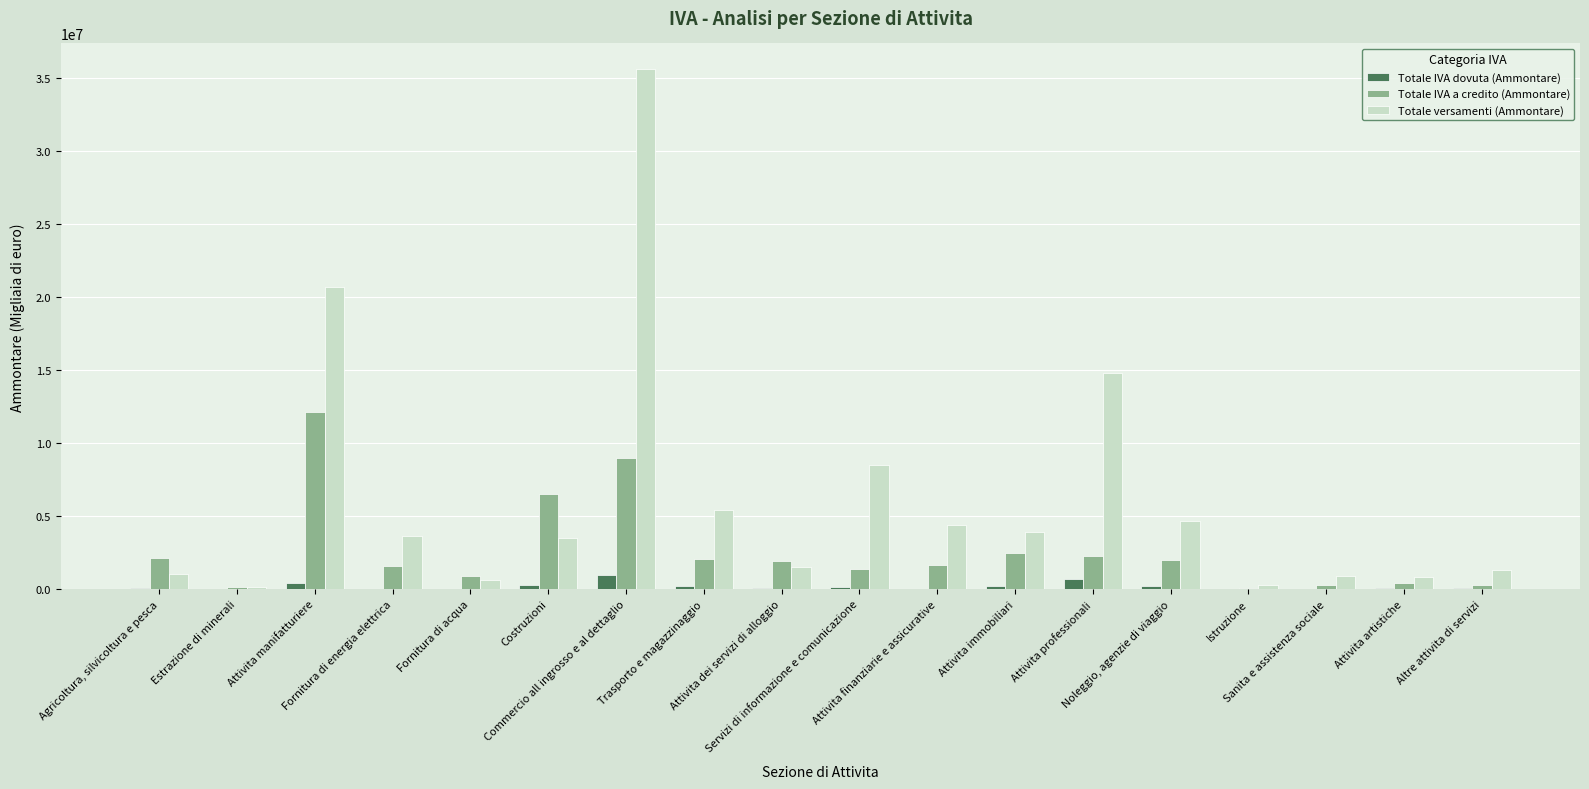

What is the highest value of the Totale versamenti (Ammontare) series?

35587813